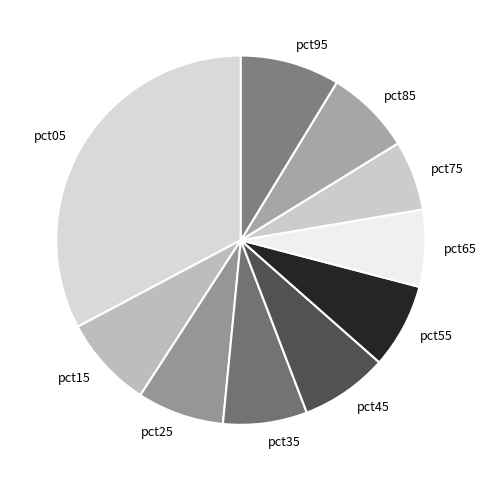

Is pct45 the majority of the pie?

No